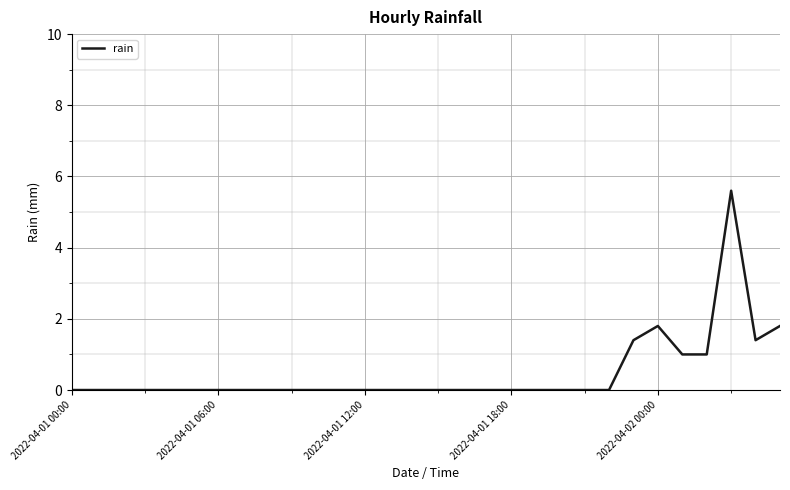

What is the greatest value displayed?

5.6